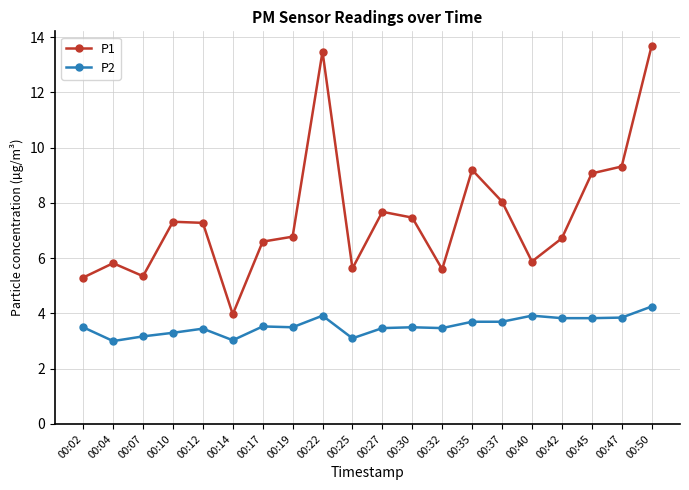

In P1, how many points are higher than both neighbors (excluding endpoints)?

5